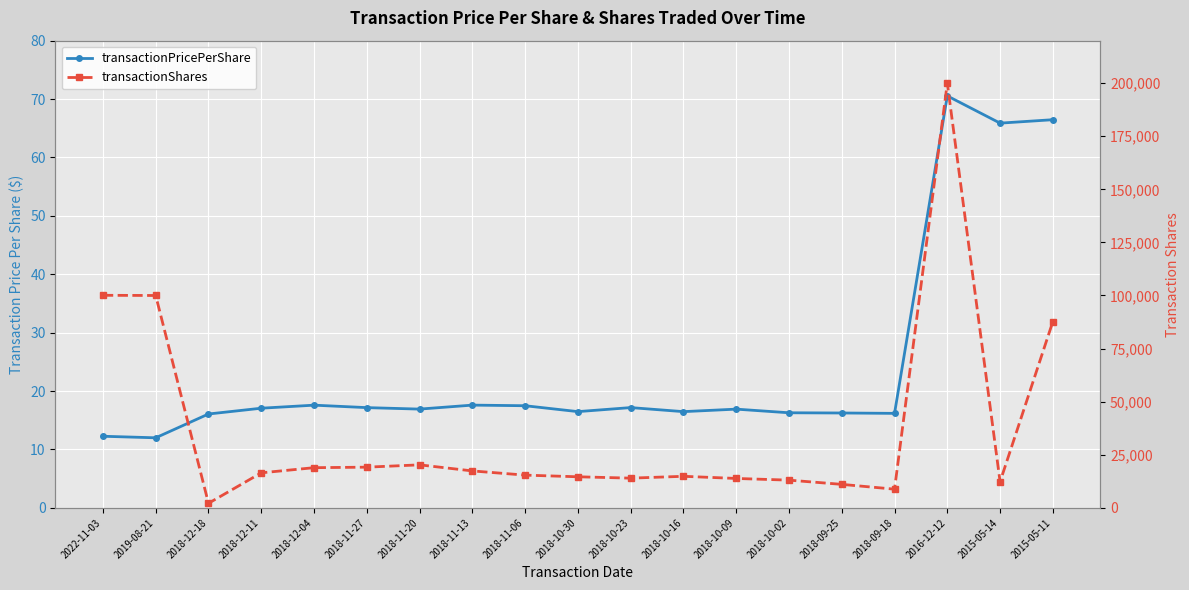

At which category does transactionPricePerShare reach its first local peak?

2018-12-04